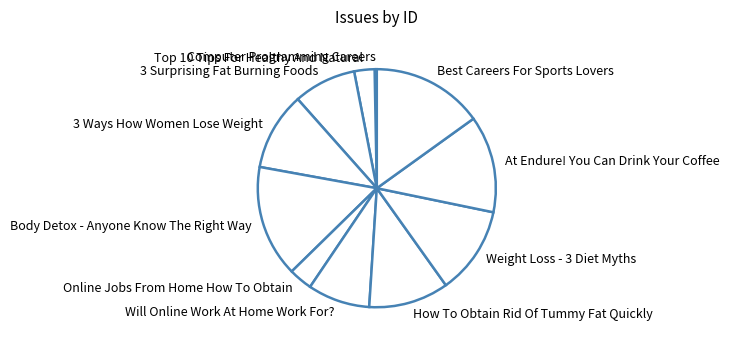

Approximately how many times larger is the value at 3 Ways How Women Lose Weight compared to Online Jobs From Home How To Obtain?

3.3